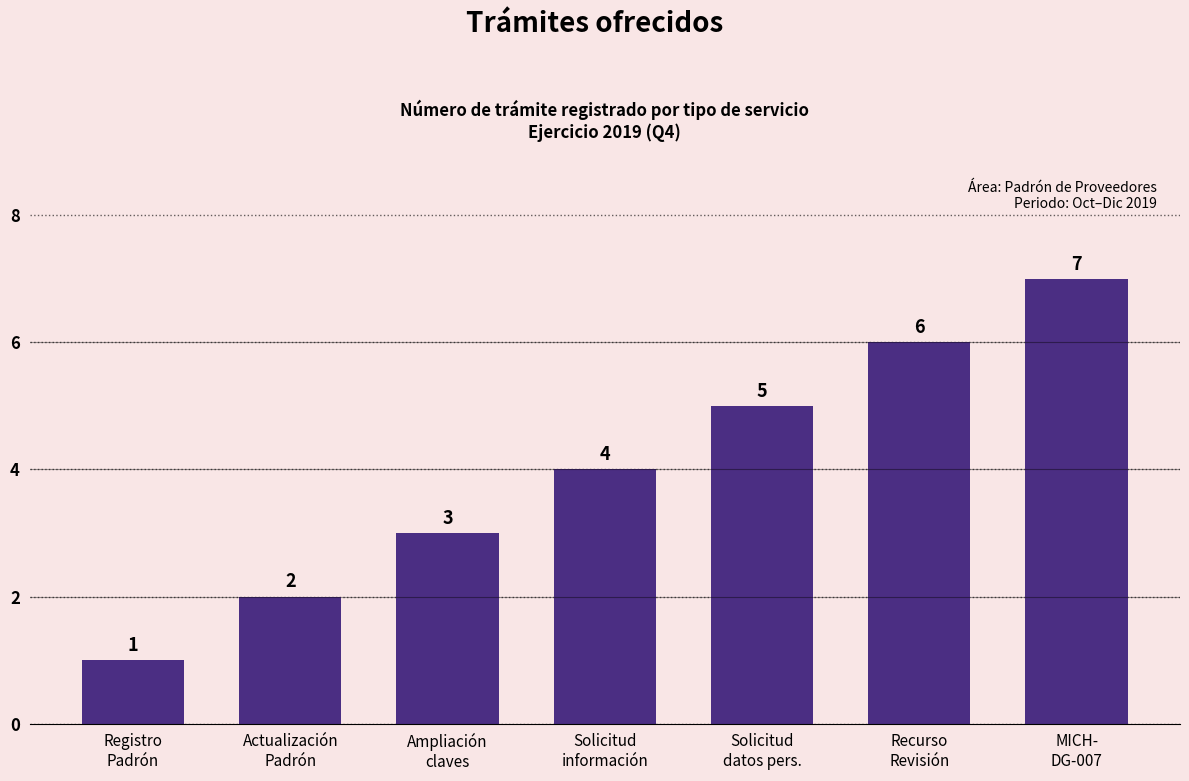

Reading left to right, list all the values displayed in this chart.

1	2	3	4	5	6	7